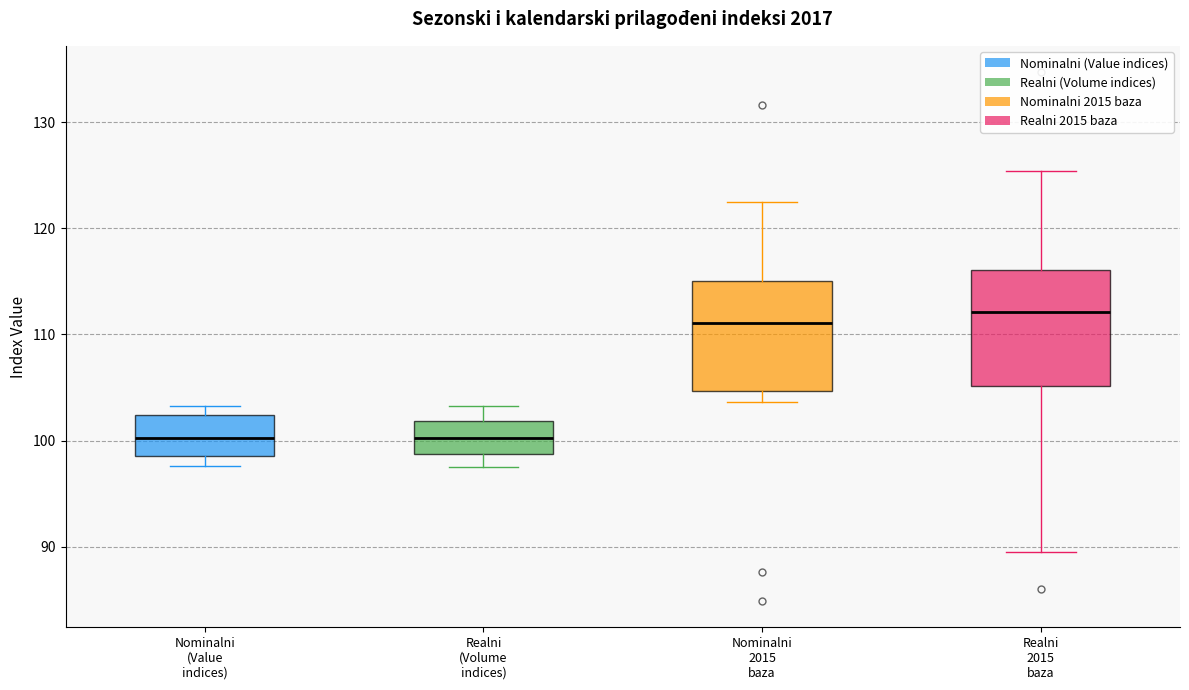

Reading left to right, read every box against the y-axis: the position of its median line, the range the box covers, and the ends of its whiskers. The values are not printed on the chart, so give them approximately, as read against the axis.

Nominalni (Value indices): median 100, box 99 to 102, whiskers 98 to 103
Realni (Volume indices): median 100, box 99 to 102, whiskers 97 to 103
Nominalni 2015 baza: median 111, box 105 to 115, whiskers 104 to 123
Realni 2015 baza: median 112, box 105 to 116, whiskers 89 to 125